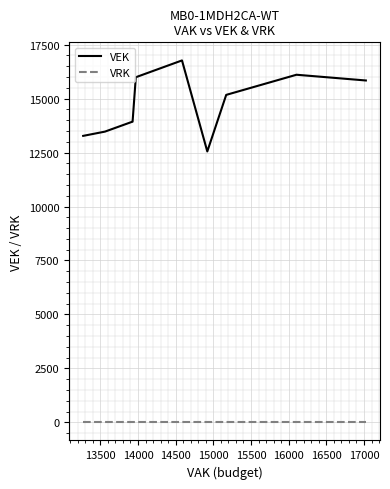

True or false: VRK has more than 0 points higher than both neighbors.

False